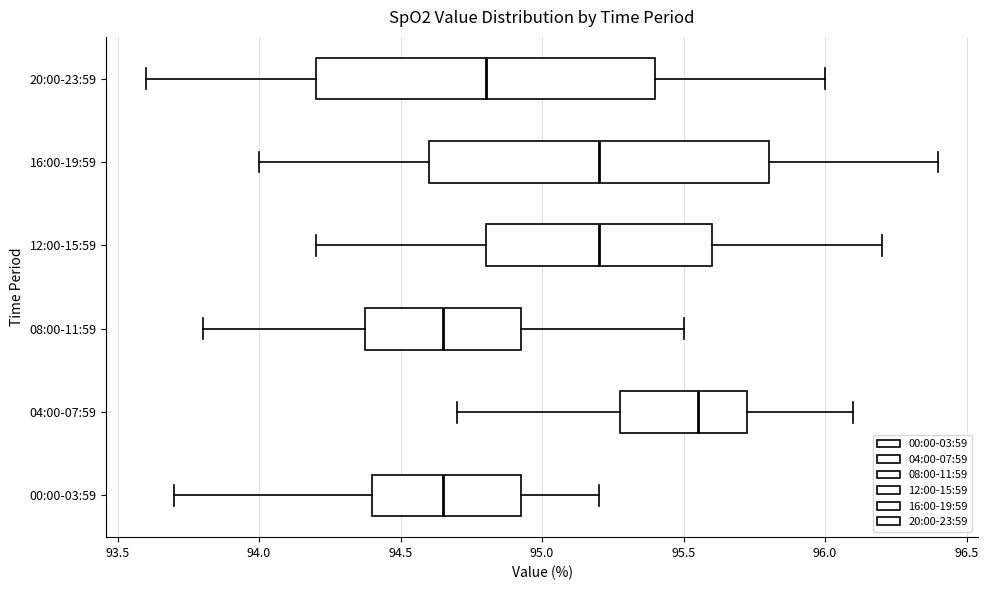

Where does the median line of the box for 16:00-19:59 sit on the x-axis? The values are not printed on the chart, so give them approximately, as read against the axis.

95.20